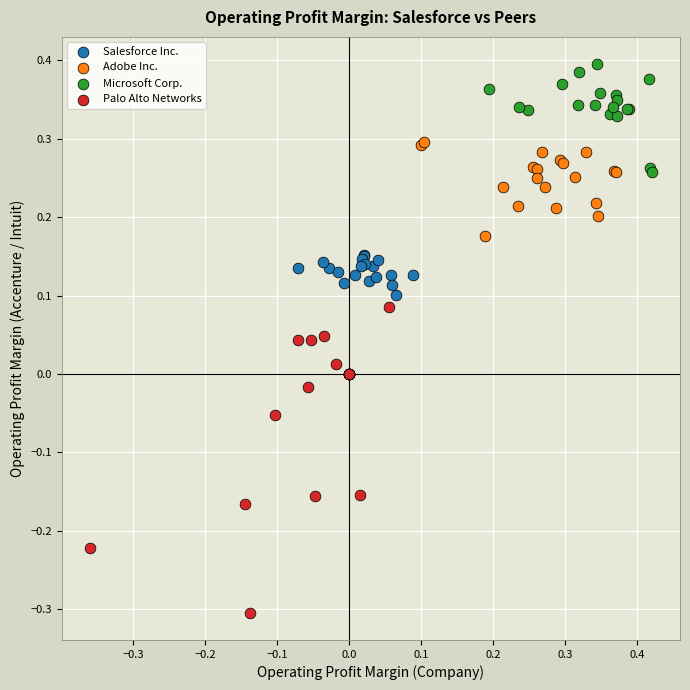

Which series has the widest spread of Y values?

Palo Alto Networks